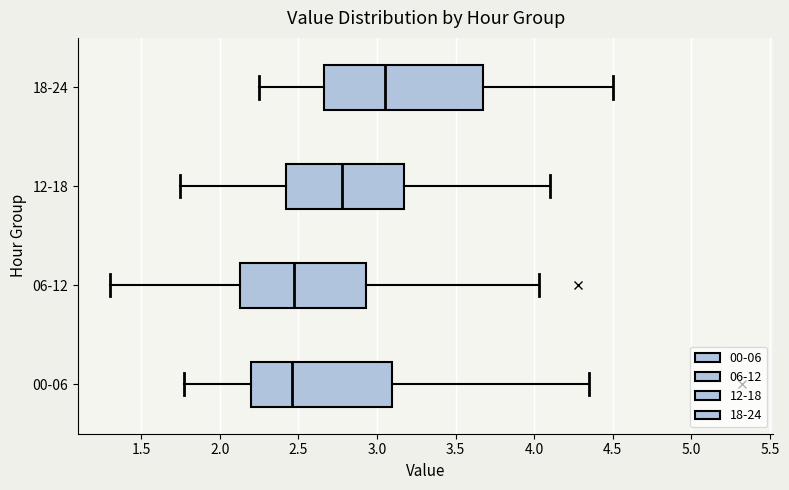

Where is the right edge of the box for 00-06 on the x-axis? The values are not printed on the chart, so give them approximately, as read against the axis.

3.10